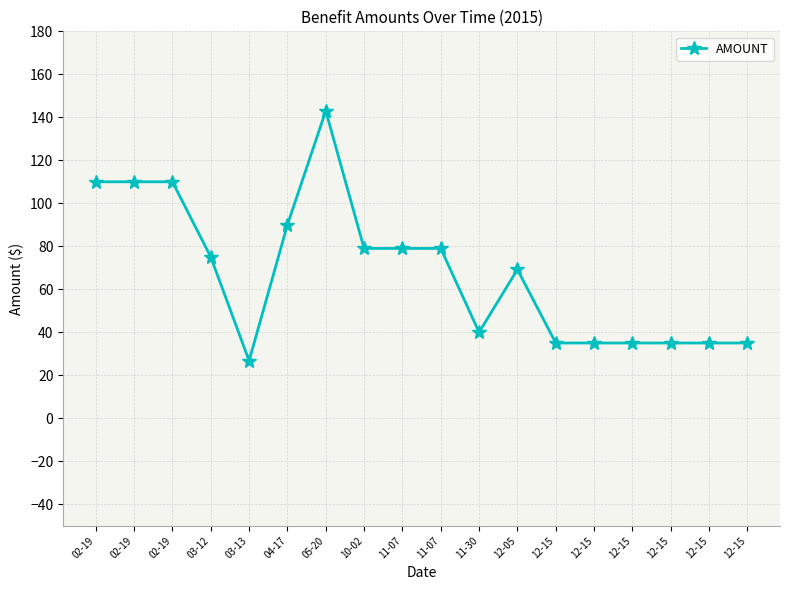

Rank the categories by value from highest to lowest.

05-20, 02-19, 02-19, 02-19, 04-17, 10-02, 11-07, 11-07, 03-12, 12-05, 11-30, 12-15, 12-15, 12-15, 12-15, 12-15, 12-15, 03-13